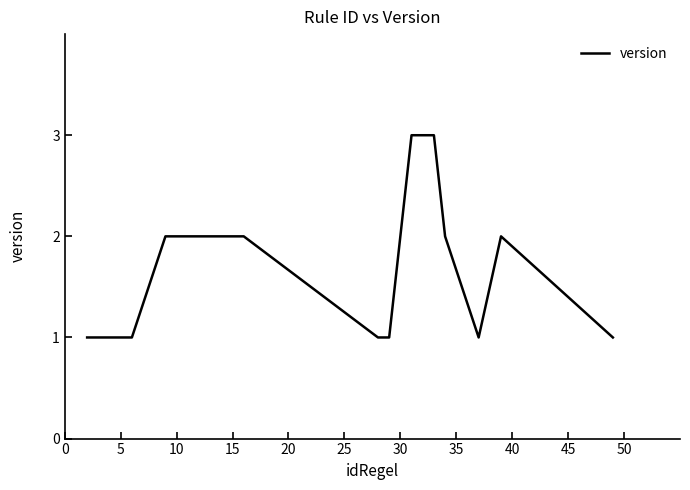

Count the values in the range 1 to 2.

14